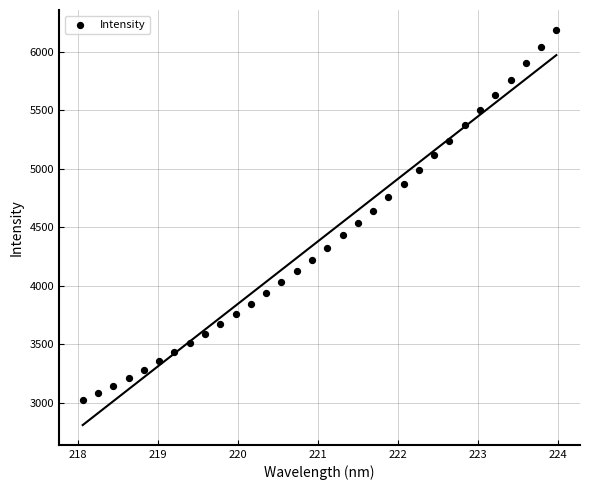

What is the range of X values (max minus min)?

5.9